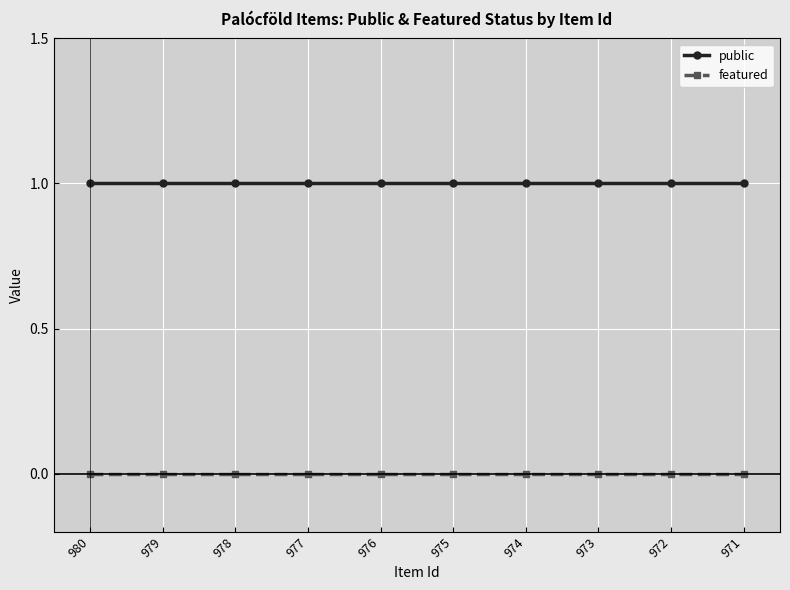

True or false: public has a value of 1 at 979.

True